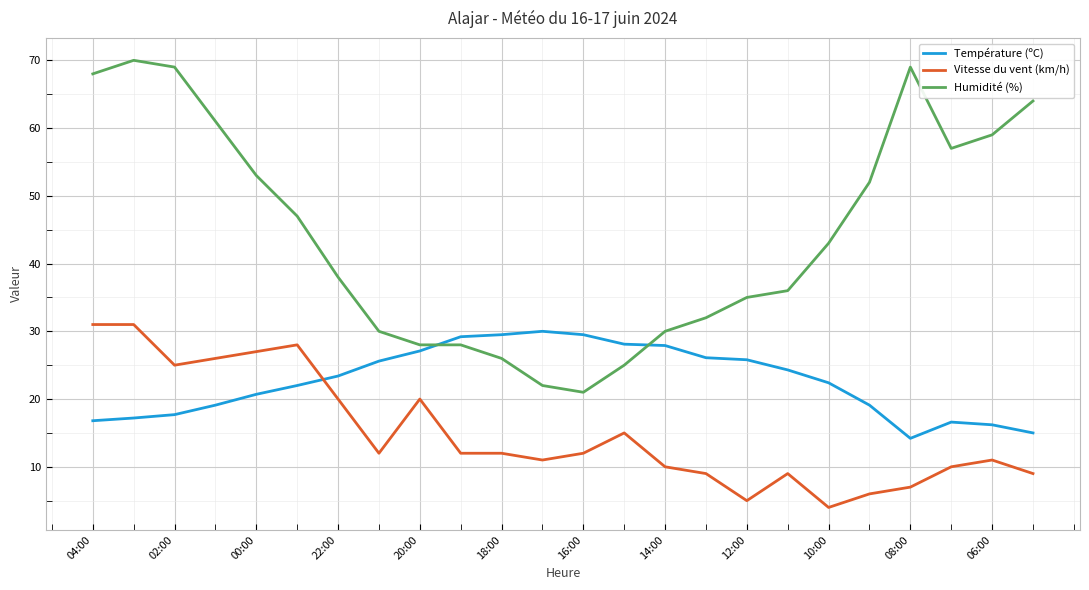

What are all the series names shown in the legend?

Température (ºC), Vitesse du vent (km/h), Humidité (%)